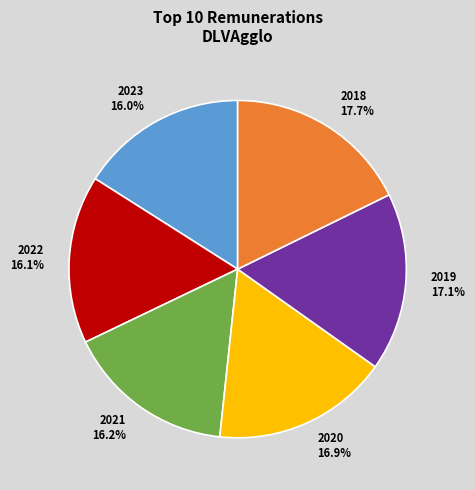

Which has a higher value, 2020 or 2023?

2020